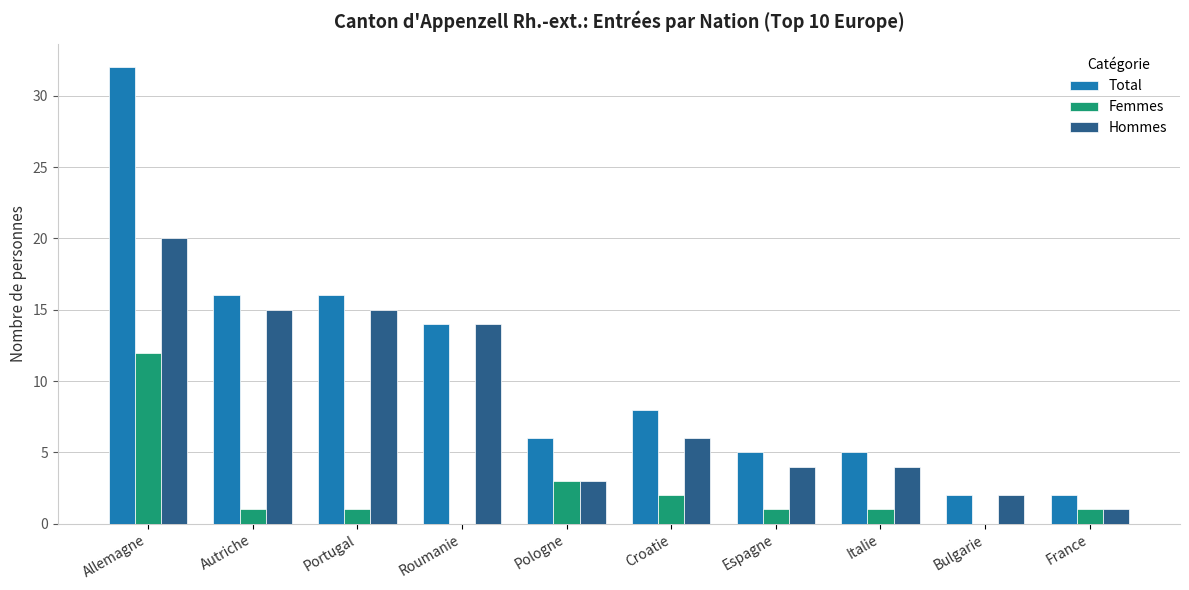

The value of Total at Espagne is 5. True or false?

True